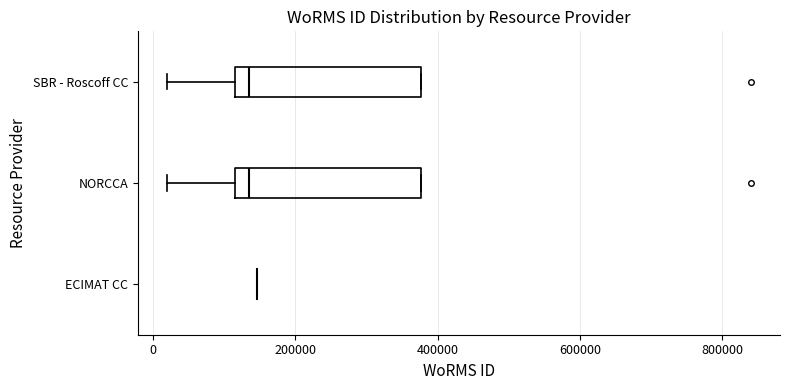

Reading bottom to top, read every box against the x-axis: the position of its median line, the range the box covers, and the ends of its whiskers. The values are not printed on the chart, so give them approximately, as read against the axis.

ECIMAT CC: box collapsed to a line at 140000, whiskers 140000 to 140000
NORCCA: median 140000, box 120000 to 380000, whiskers 20000 to 380000
SBR - Roscoff CC: median 140000, box 120000 to 380000, whiskers 20000 to 380000